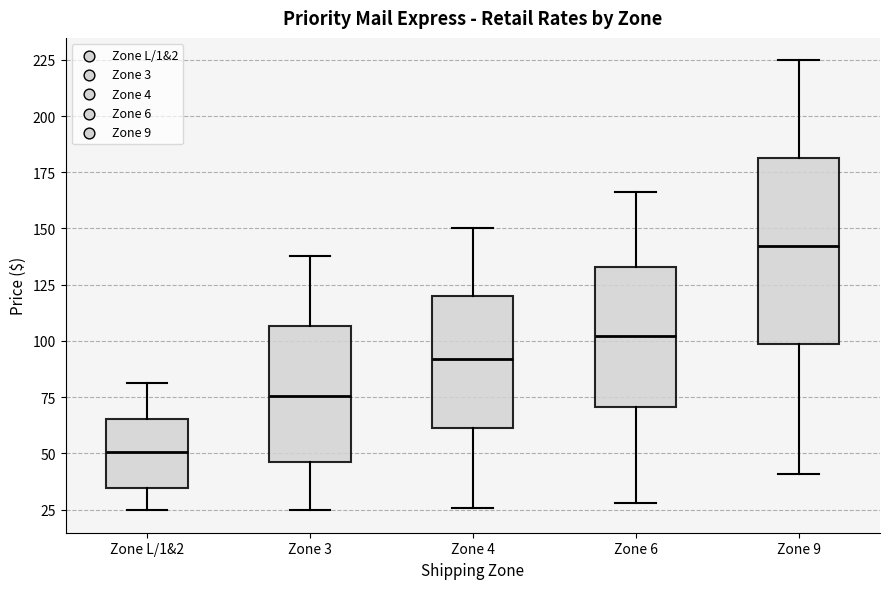

Reading left to right, transcribe this box plot: for each box, give where its median line is, the range the box spans, and where its two whiskers end, as read against the y-axis. The values are not printed on the chart, so give them approximately, as read against the axis.

Zone L/1&2: median 50, box 35 to 65, whiskers 25 to 80
Zone 3: median 75, box 45 to 105, whiskers 25 to 140
Zone 4: median 90, box 60 to 120, whiskers 25 to 150
Zone 6: median 100, box 70 to 135, whiskers 30 to 165
Zone 9: median 140, box 100 to 180, whiskers 40 to 225